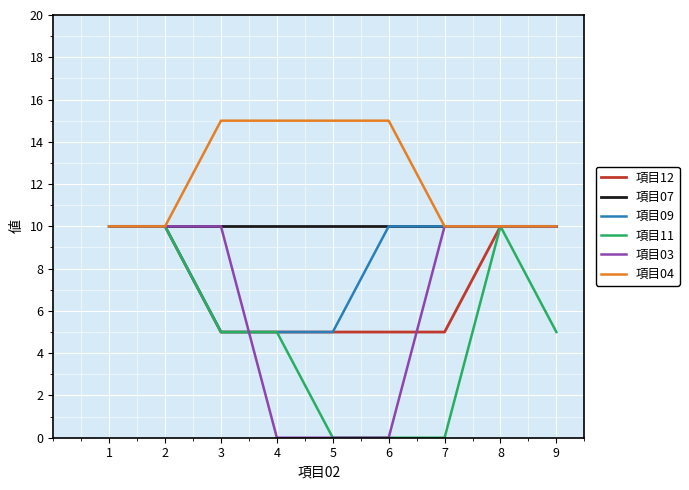

Reading left to right, list all the values displayed in this chart.

項目12: 1=10	2=10	3=5	4=5	5=5	6=5	7=5	8=10	9=10
項目07: 1=10	2=10	3=10	4=10	5=10	6=10	7=10	8=10	9=10
項目09: 1=10	2=10	3=5	4=5	5=5	6=10	7=10	8=10	9=10
項目11: 1=10	2=10	3=5	4=5	5=0	6=0	7=0	8=10	9=5
項目03: 1=10	2=10	3=10	4=0	5=0	6=0	7=10	8=10	9=10
項目04: 1=10	2=10	3=15	4=15	5=15	6=15	7=10	8=10	9=10